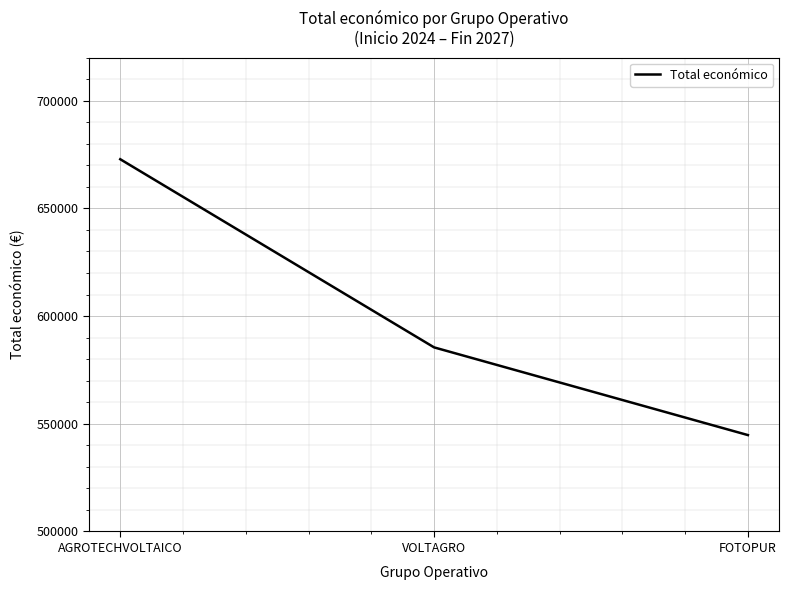

What is the change in value from AGROTECHVOLTAICO to VOLTAGRO?

-87347